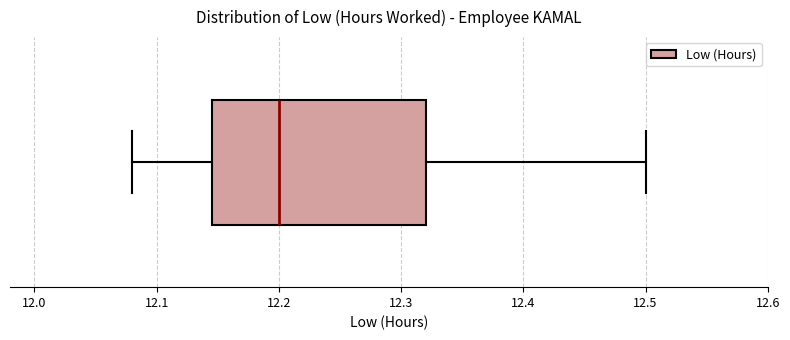

Transcribe this box plot: give where the median line is, the range the box spans, and where the two whiskers end, as read against the x-axis. The values are not printed on the chart, so give them approximately, as read against the axis.

median 12.20, box 12.15 to 12.32, whiskers 12.08 to 12.50